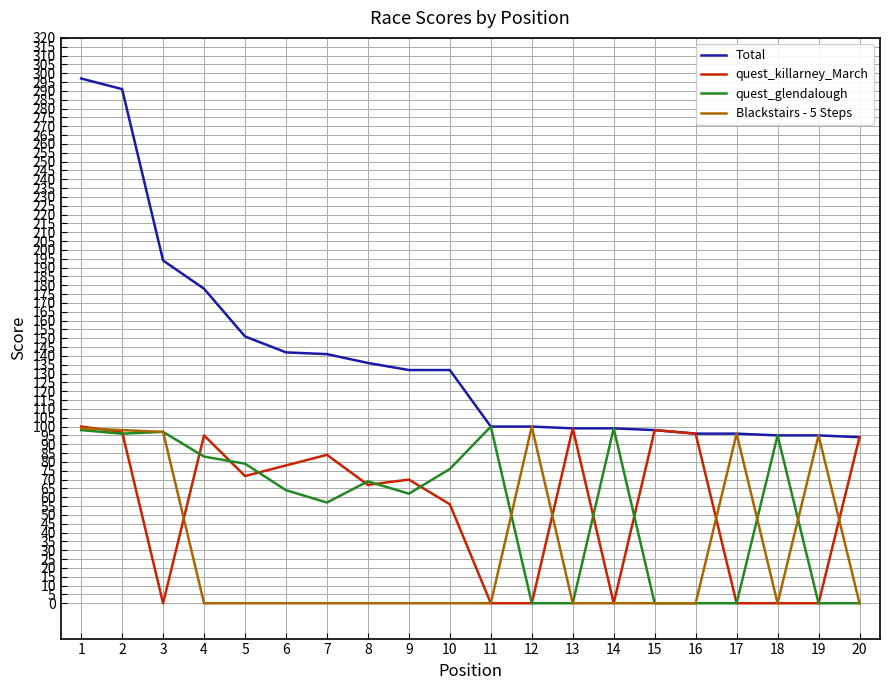

What is the maximum value shown in the chart?

297